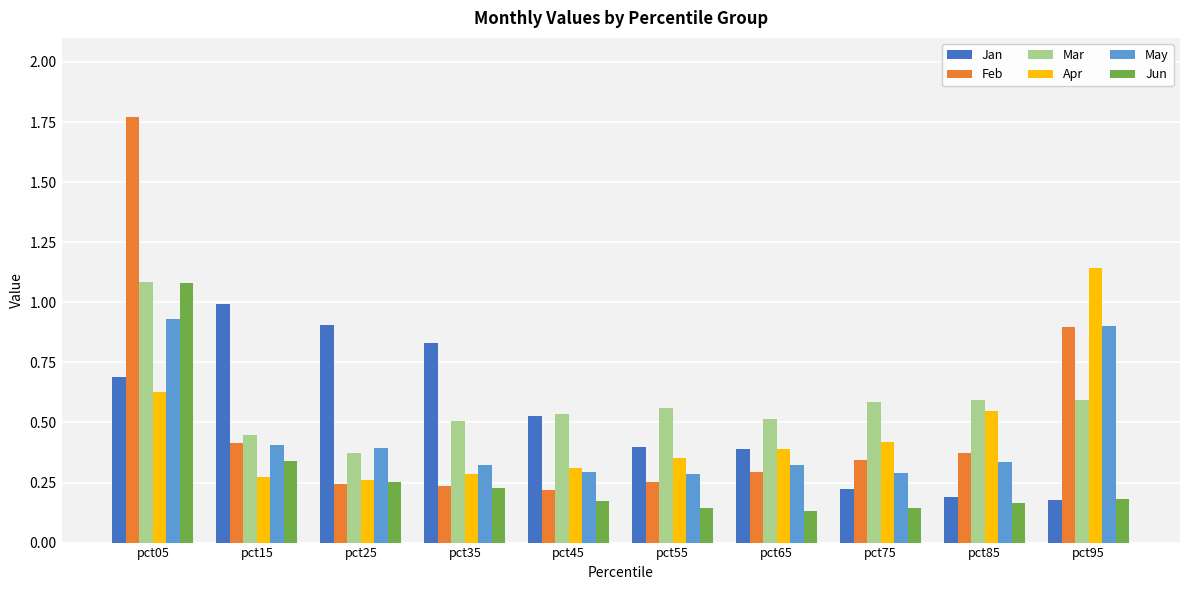

What is the sum of all Jan values?

5.3